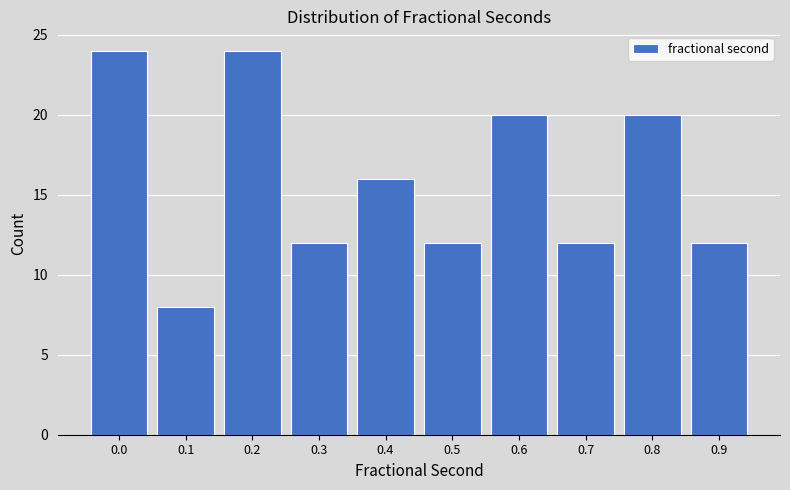

Reading left to right, what are all the values shown in this chart?

0.0=24	0.1=8	0.2=24	0.3=12	0.4=16	0.5=12	0.6=20	0.7=12	0.8=20	0.9=12